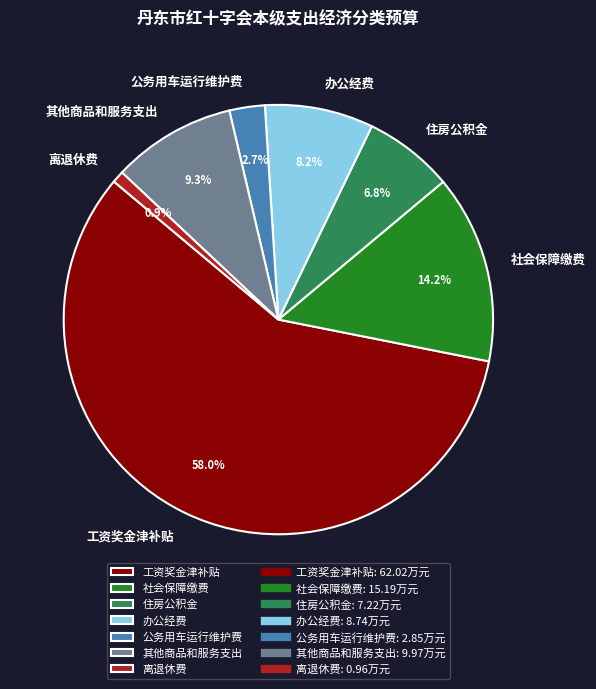

Approximately how many times larger is the value at 住房公积金 compared to 社会保障缴费?

0.5